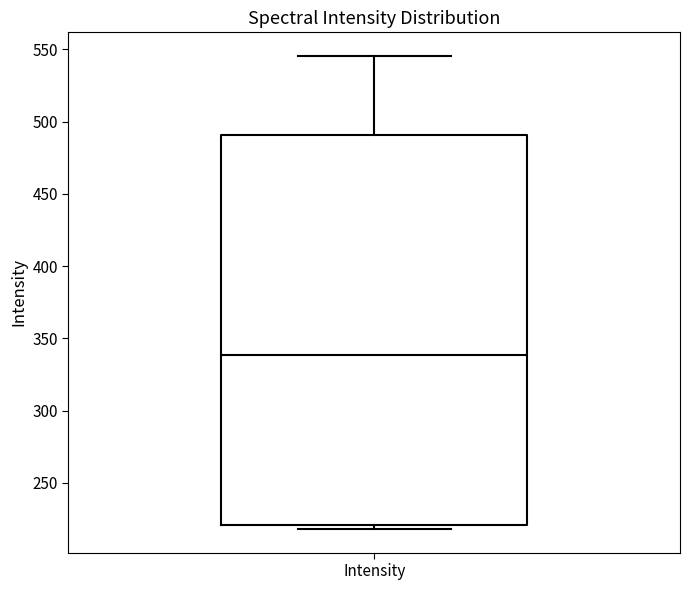

Transcribe this box plot: give where the median line is, the range the box spans, and where the two whiskers end, as read against the y-axis. The values are not printed on the chart, so give them approximately, as read against the axis.

median 340, box 220 to 490, whiskers 220 (just below the box's lower edge) to 545